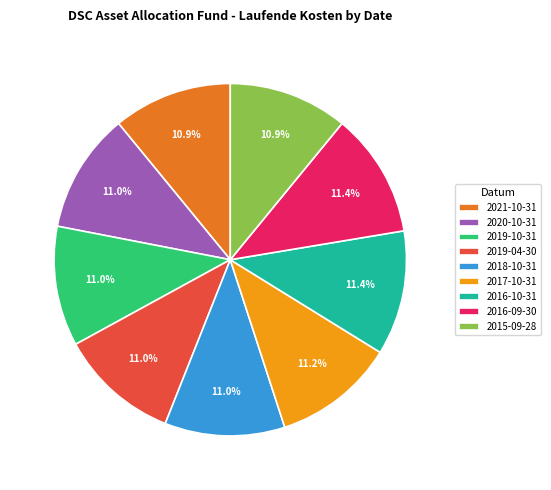

Approximately how many times larger is the value at 2017-10-31 compared to 2020-10-31?

1.0